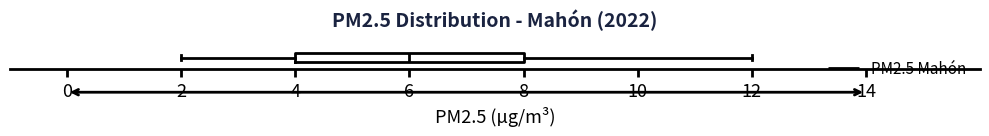

Transcribe this box plot: give where the median line is, the range the box spans, and where the two whiskers end, as read against the x-axis. The values are not printed on the chart, so give them approximately, as read against the axis.

median 6, box 4 to 8, whiskers 2 to 12